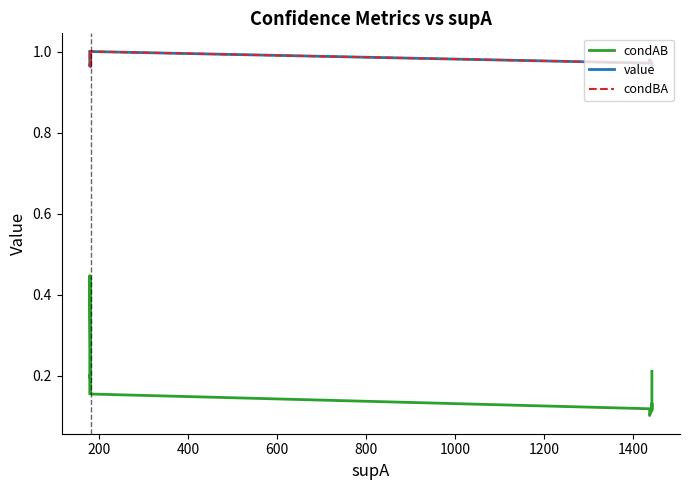

True or false: value and condBA cross at least once.

False